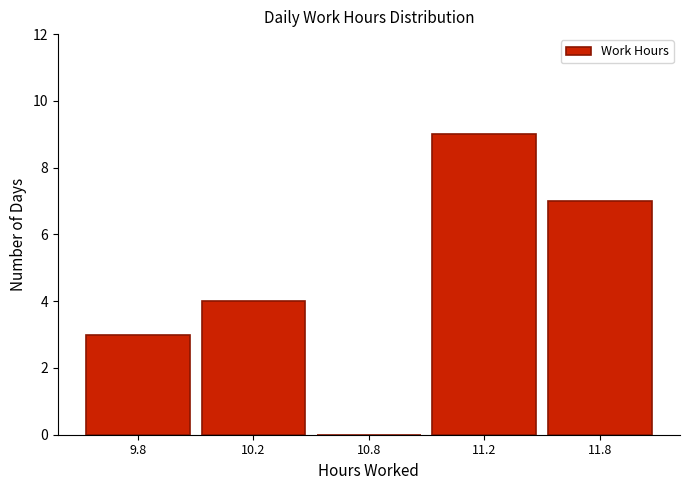

Reading left to right, list all the values displayed in this chart.

9.8=3	10.2=4	10.8=0	11.2=9	11.8=7